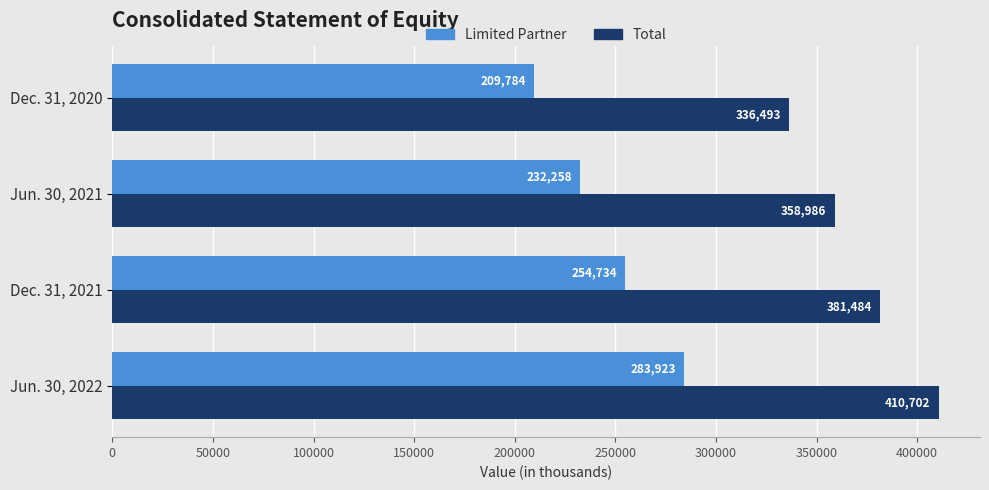

At how many categories does at least one series exceed 305577?

4